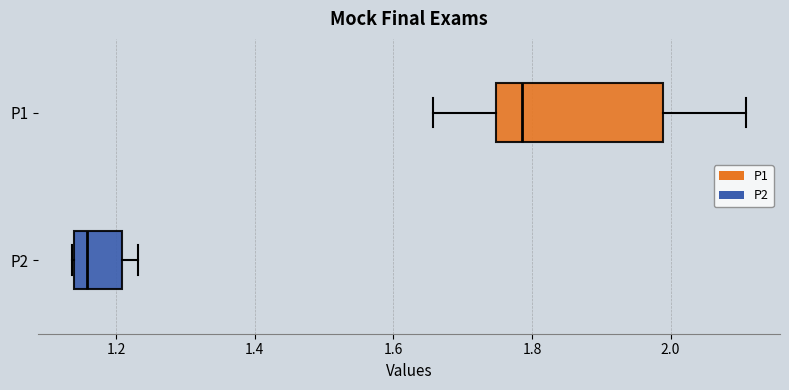

Reading bottom to top, transcribe this box plot: for each box, give where its median line is, the range the box spans, and where its two whiskers end, as read against the x-axis. The values are not printed on the chart, so give them approximately, as read against the axis.

P2: median 1.16, box 1.14 to 1.20, whiskers 1.14 to 1.24
P1: median 1.78, box 1.74 to 1.98, whiskers 1.66 to 2.10